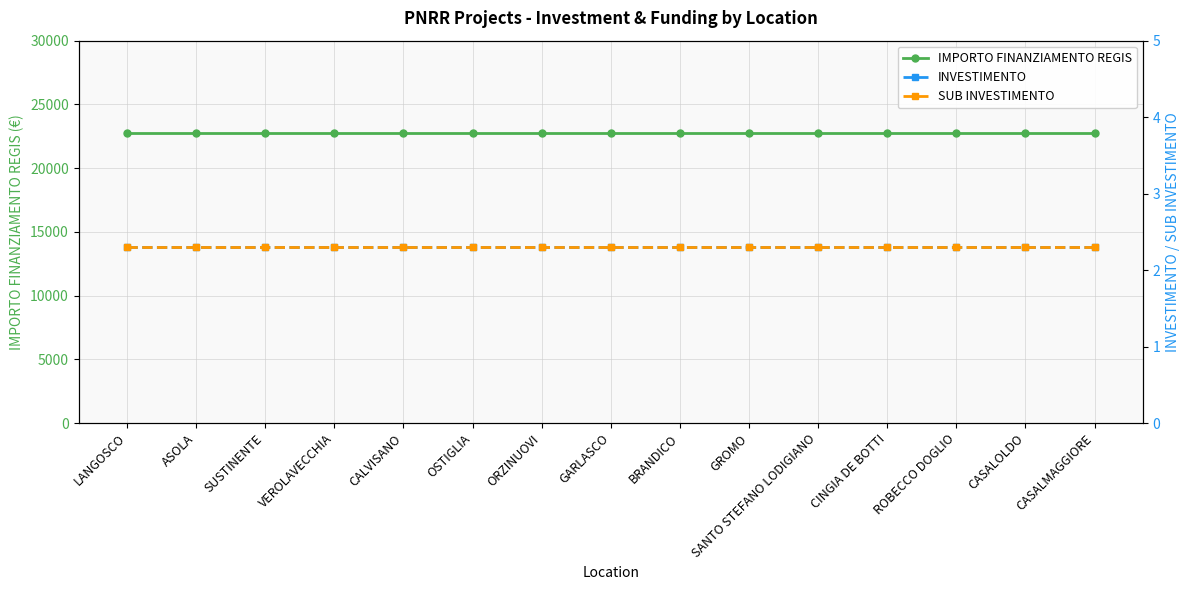

What position from the right is ASOLA?

14